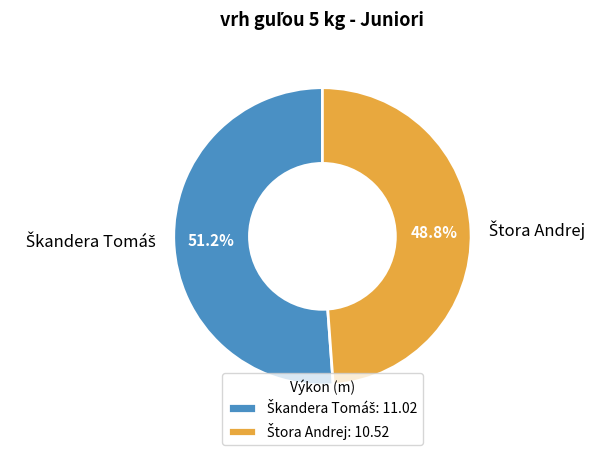

Is there a majority slice in this chart?

Yes